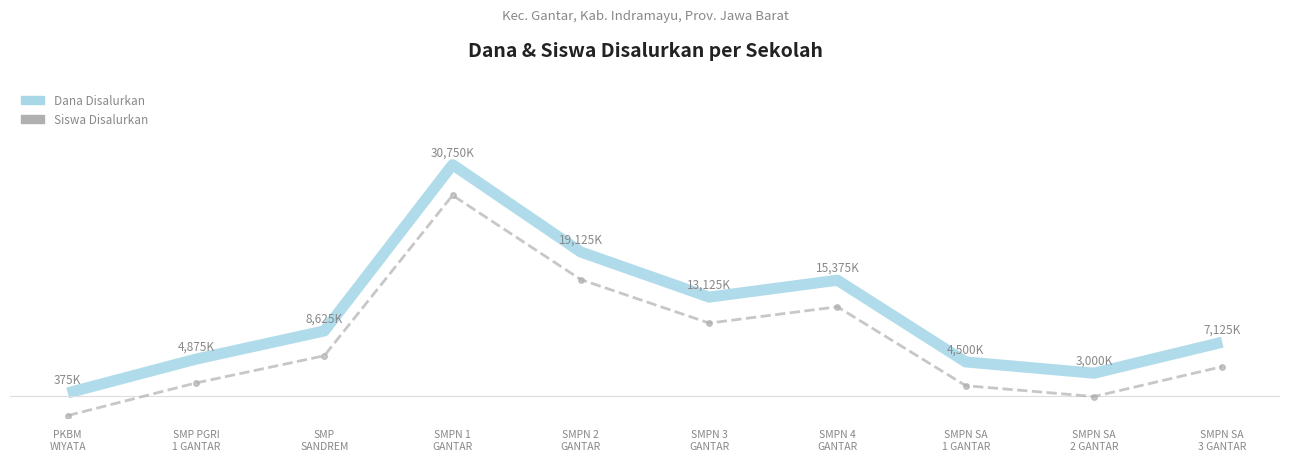

The value of Siswa Disalurkan at SMPN SA
1 GANTAR is 3. True or false?

False